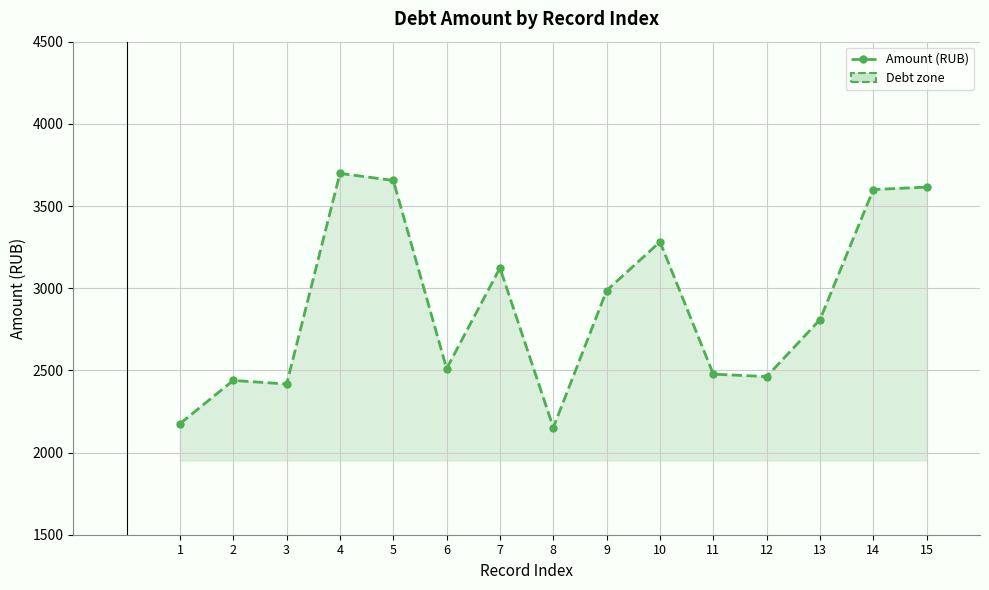

What is the greatest value displayed?

3698.5